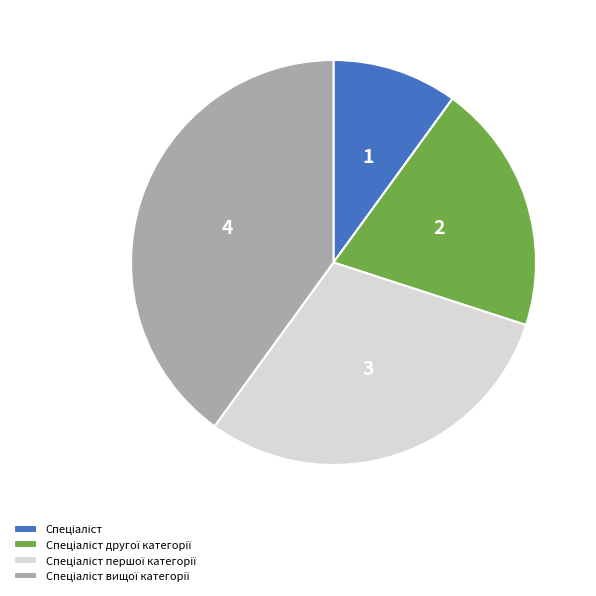

Is there a majority slice in this chart?

No